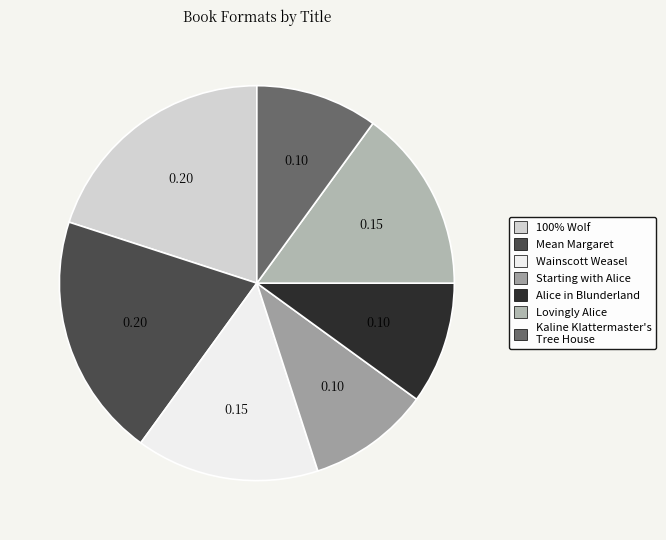

True or false: Starting with Alice accounts for 10% of the total.

True